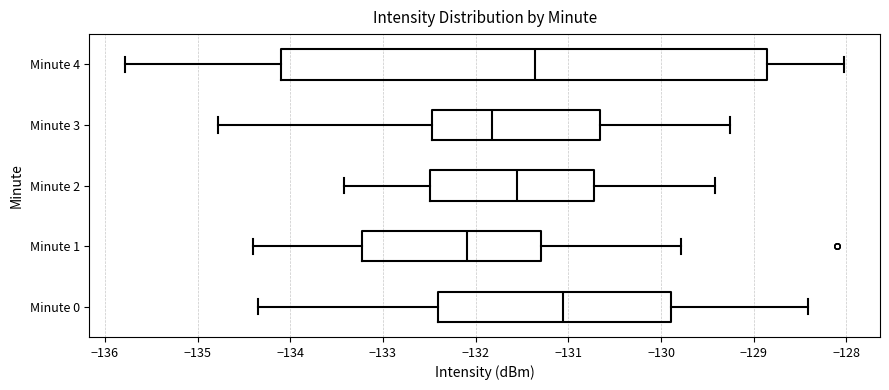

Reading bottom to top, read every box against the x-axis: the position of its median line, the range the box covers, and the ends of its whiskers. The values are not printed on the chart, so give them approximately, as read against the axis.

Minute 0: median -131.1, box -132.4 to -129.9, whiskers -134.3 to -128.4
Minute 1: median -132.1, box -133.2 to -131.3, whiskers -134.4 to -129.8
Minute 2: median -131.6, box -132.5 to -130.7, whiskers -133.4 to -129.4
Minute 3: median -131.8, box -132.5 to -130.7, whiskers -134.8 to -129.3
Minute 4: median -131.4, box -134.1 to -128.9, whiskers -135.8 to -128.0